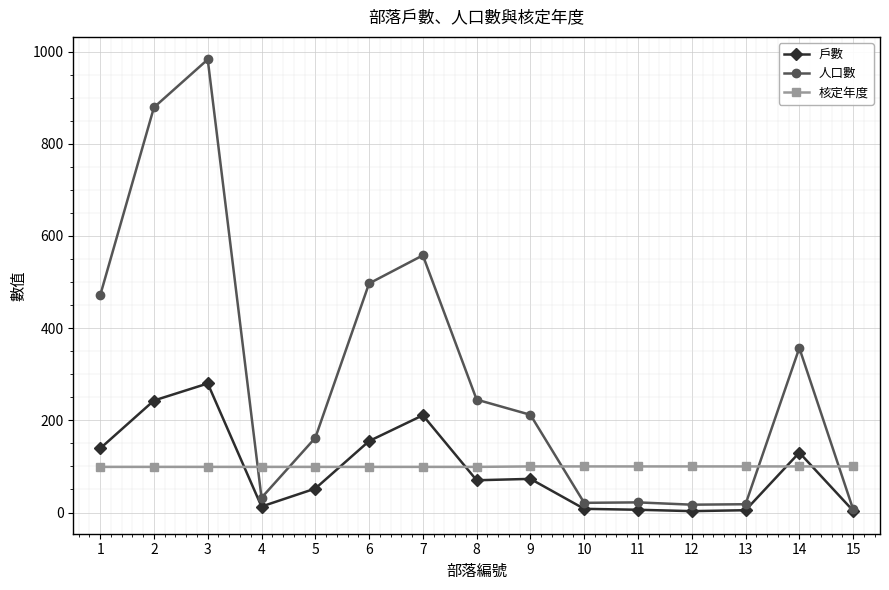

Which series has the largest range (max minus min)?

人口數